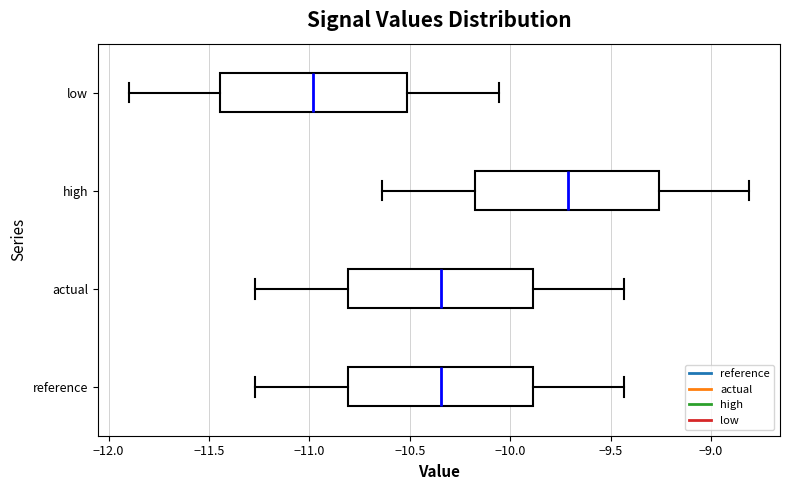

Which box has the furthest to the left median line?

low